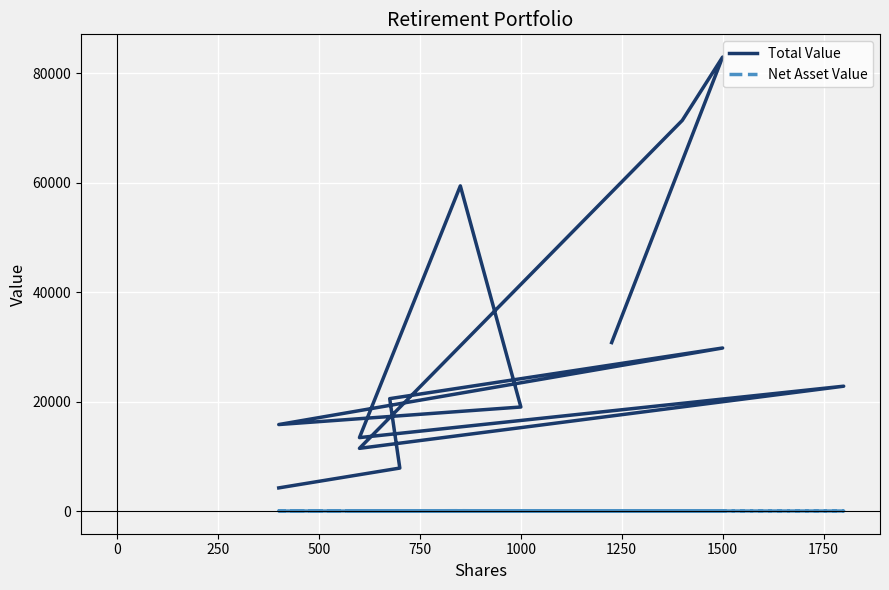

What is the label of the 6th point from the left?

1000